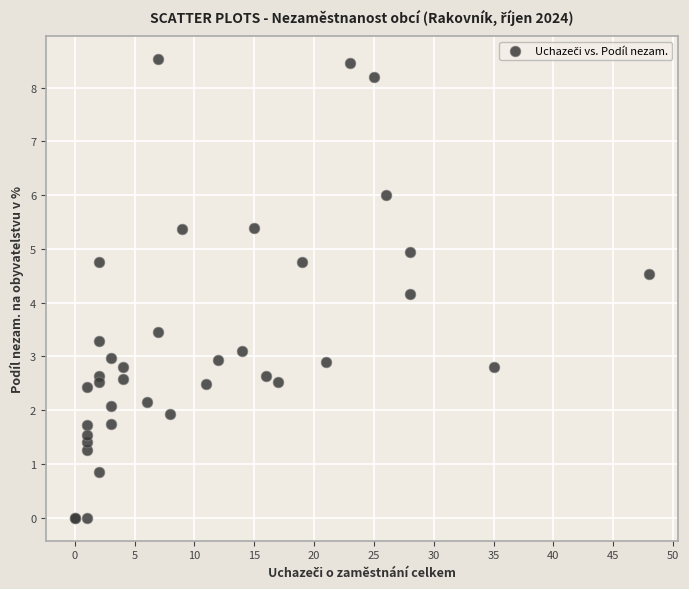

What Y value in the scatter plot is closest to 4?

4.2